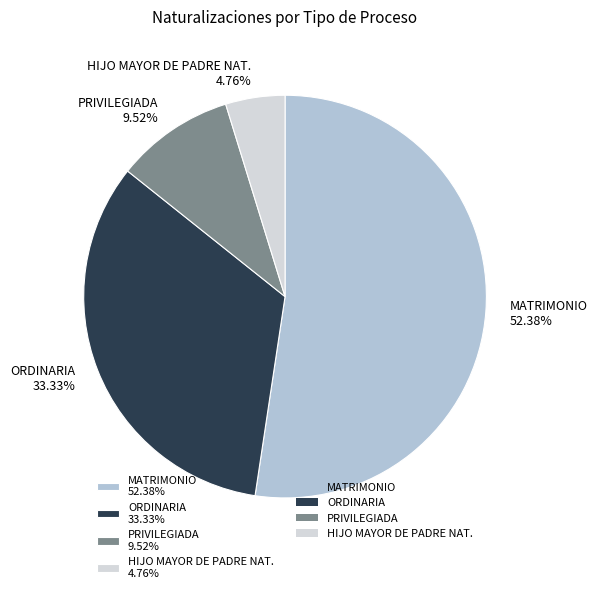

True or false: ORDINARIA accounts for 26% of the total.

False